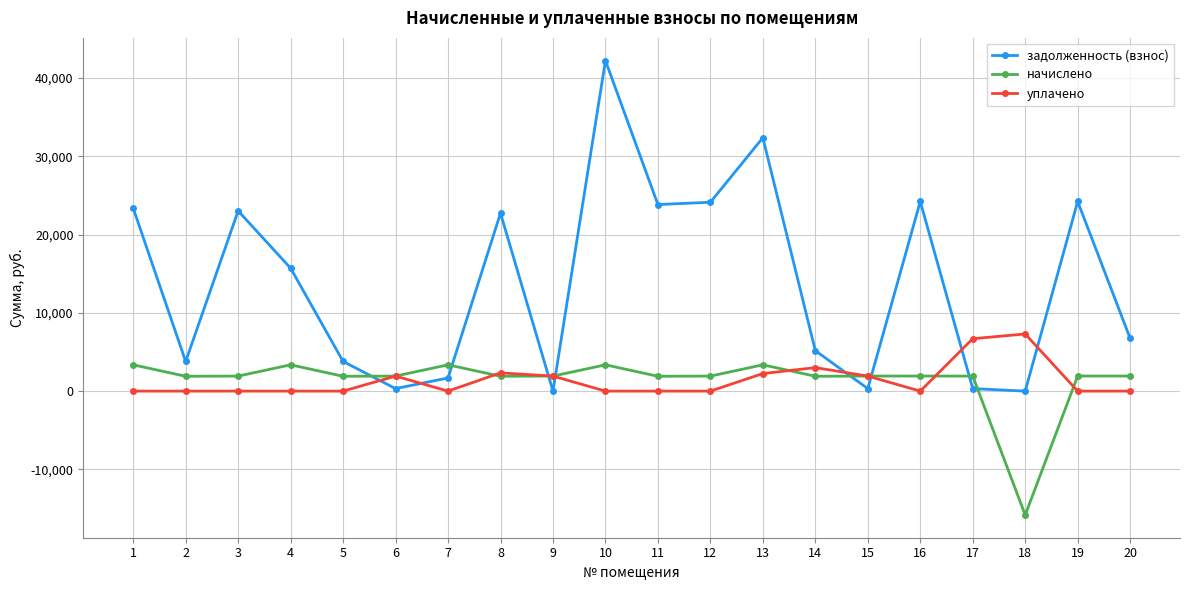

True or false: начислено has more than 2 interior local peaks.

True